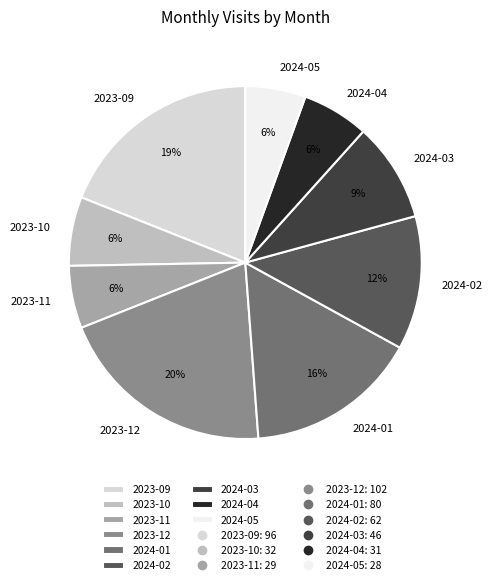

Is 2023-10 the majority of the pie?

No